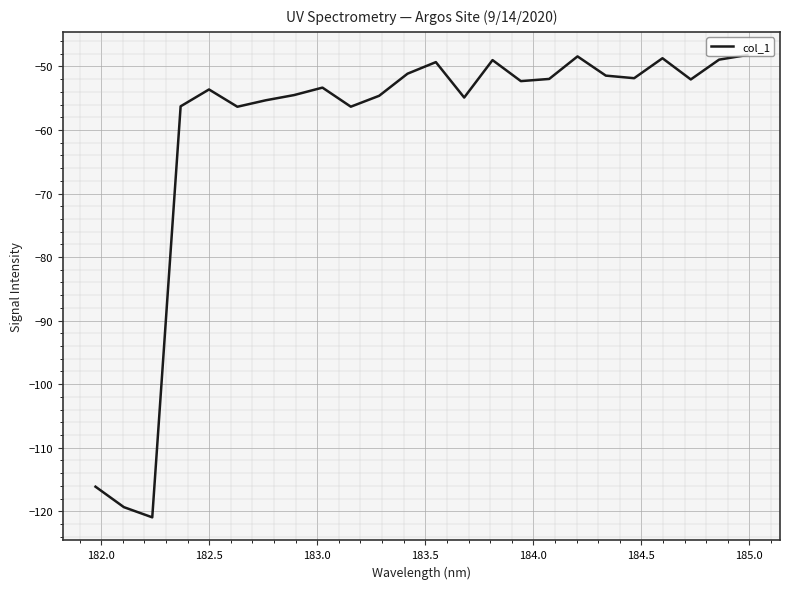

What is the minimum value shown in the chart?

-121.0